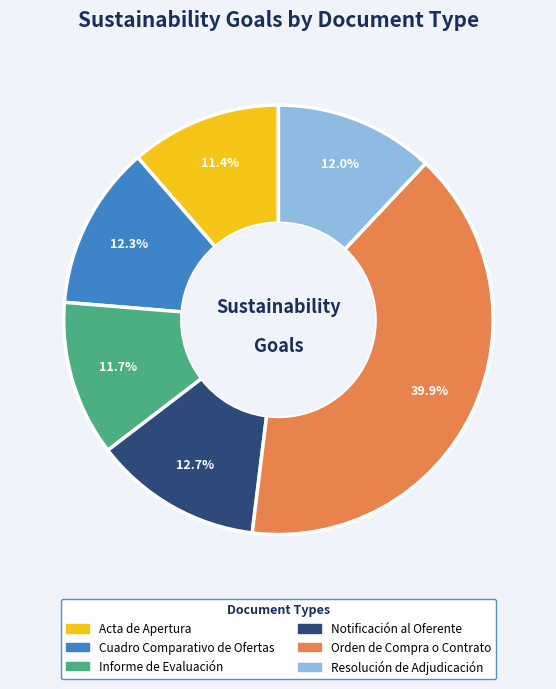

Combined, do Acta de Apertura and Notificación al Oferente account for over 50%?

No